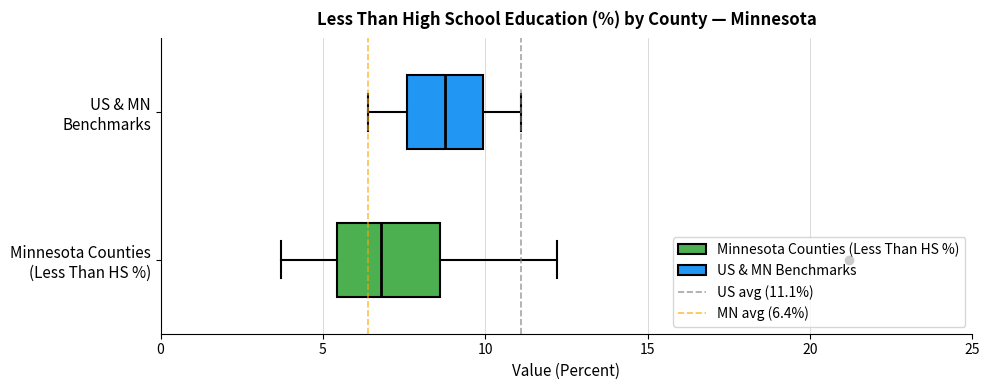

Which box is the widest, from its left edge to its right edge?

Minnesota Counties (Less Than HS %)